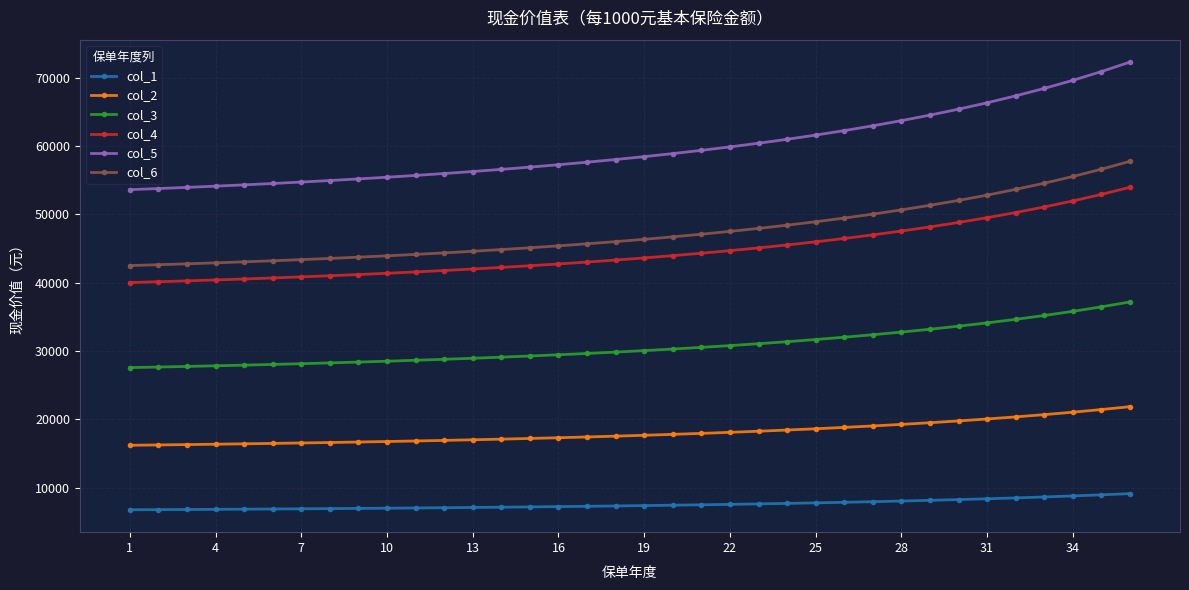

What is the value of the col_5 point at the 36th from the left?

72266.5